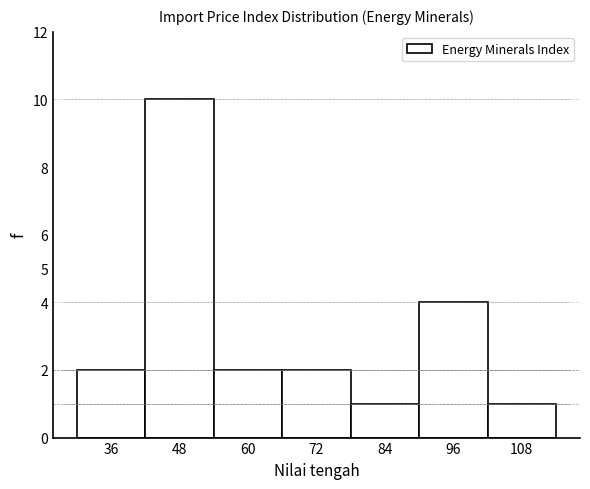

How tall is the bar that spans 42 to 54 on the x-axis? The values are not printed on the chart, so give them approximately, as read against the axis.

10